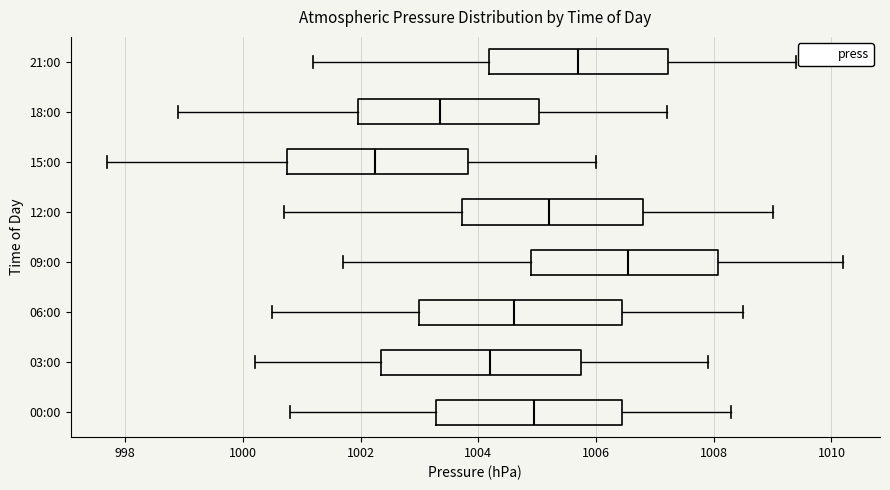

Reading bottom to top, transcribe this box plot: for each box, give where its median line is, the range the box spans, and where its two whiskers end, as read against the x-axis. The values are not printed on the chart, so give them approximately, as read against the axis.

00:00: median 1005.0, box 1003.2 to 1006.4, whiskers 1000.8 to 1008.4
03:00: median 1004.2, box 1002.4 to 1005.8, whiskers 1000.2 to 1008.0
06:00: median 1004.6, box 1003.0 to 1006.4, whiskers 1000.6 to 1008.6
09:00: median 1006.6, box 1005.0 to 1008.0, whiskers 1001.8 to 1010.2
12:00: median 1005.2, box 1003.8 to 1006.8, whiskers 1000.8 to 1009.0
15:00: median 1002.2, box 1000.8 to 1003.8, whiskers 997.8 to 1006.0
18:00: median 1003.4, box 1002.0 to 1005.0, whiskers 999.0 to 1007.2
21:00: median 1005.8, box 1004.2 to 1007.2, whiskers 1001.2 to 1009.4